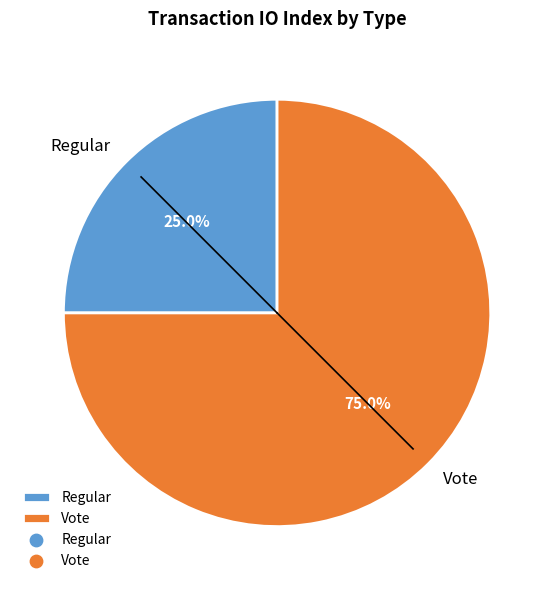

Does Vote account for over 50% of the chart?

Yes